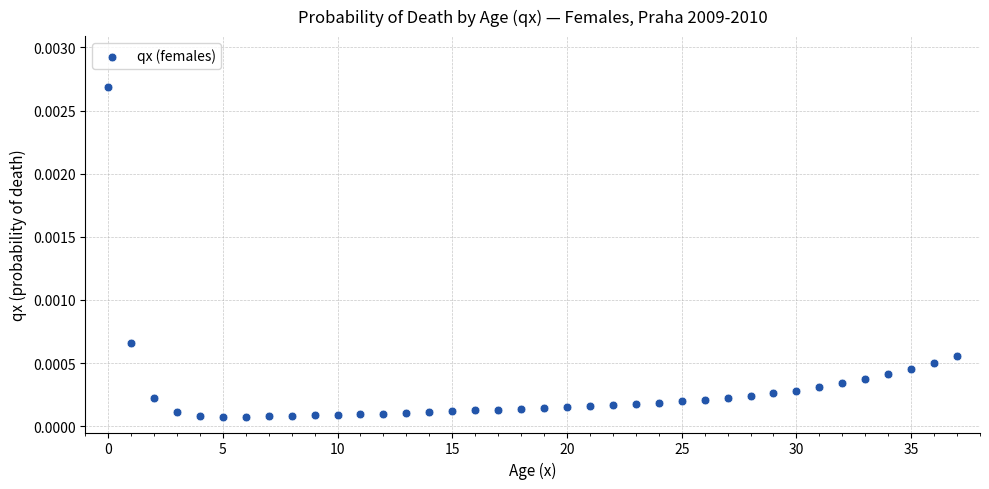

How many points are shown in the scatter plot?

38